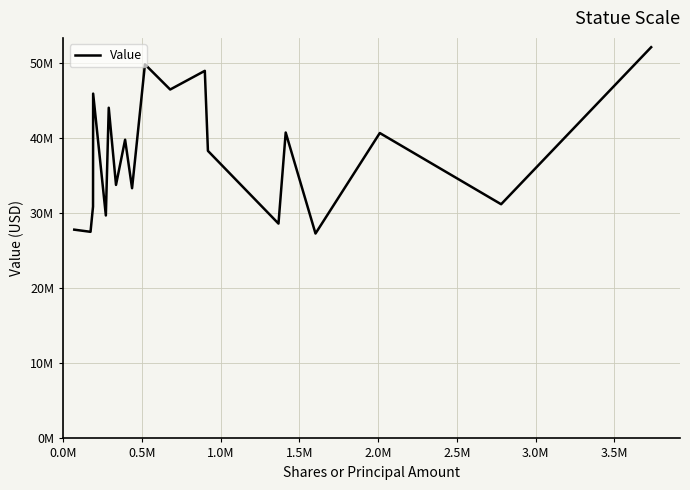

Does the chart have visible grid lines?

Yes